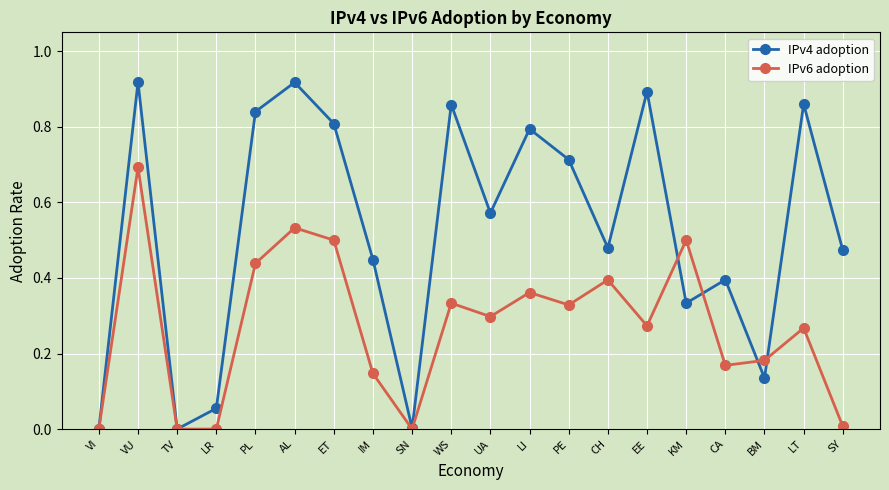

Rank the series at IM from lowest to highest value.

IPv6 adoption, IPv4 adoption